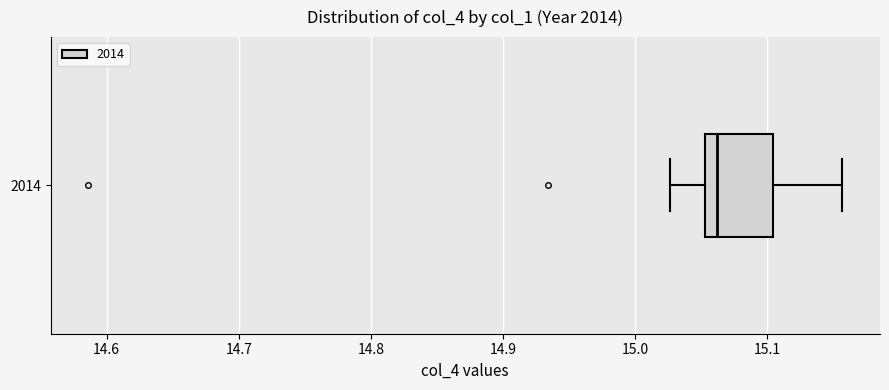

Transcribe this box plot: give where the median line is, the range the box spans, and where the two whiskers end, as read against the x-axis. The values are not printed on the chart, so give them approximately, as read against the axis.

median 15.06, box 15.05 to 15.10, whiskers 15.03 to 15.16